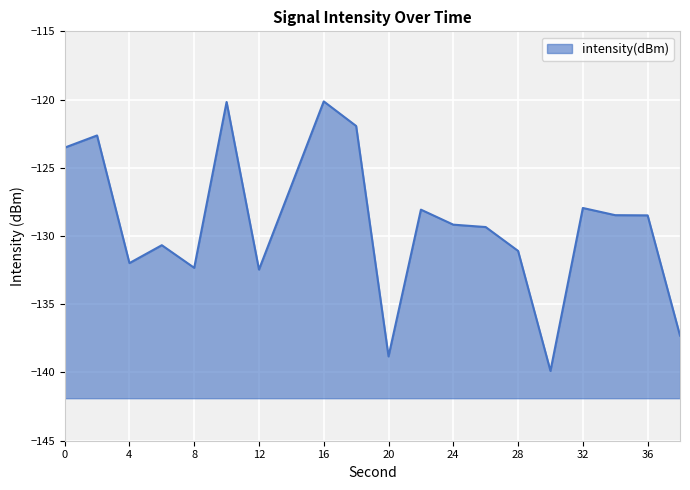

What is the change in value from 20 to 26?

+9.5